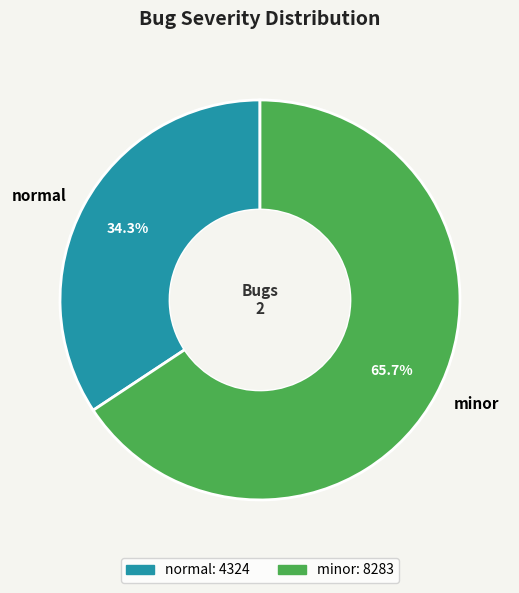

To the nearest percent, what is the difference between the largest and smallest slice percentages?

31%